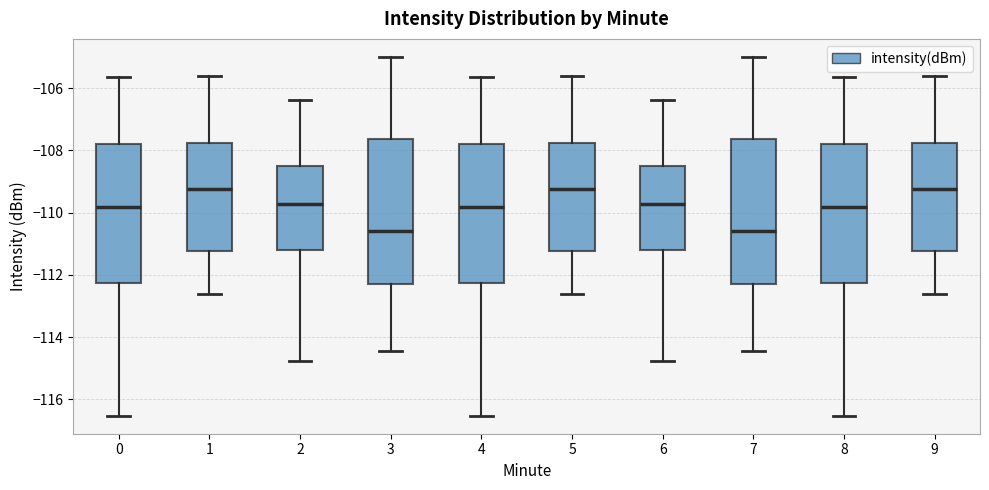

Reading left to right, read every box against the y-axis: the position of its median line, the range the box covers, and the ends of its whiskers. The values are not printed on the chart, so give them approximately, as read against the axis.

0: median -109.8, box -112.2 to -107.8, whiskers -116.6 to -105.6
1: median -109.2, box -111.2 to -107.8, whiskers -112.6 to -105.6
2: median -109.8, box -111.2 to -108.6, whiskers -114.8 to -106.4
3: median -110.6, box -112.4 to -107.6, whiskers -114.4 to -105.0
4: median -109.8, box -112.2 to -107.8, whiskers -116.6 to -105.6
5: median -109.2, box -111.2 to -107.8, whiskers -112.6 to -105.6
6: median -109.8, box -111.2 to -108.6, whiskers -114.8 to -106.4
7: median -110.6, box -112.4 to -107.6, whiskers -114.4 to -105.0
8: median -109.8, box -112.2 to -107.8, whiskers -116.6 to -105.6
9: median -109.2, box -111.2 to -107.8, whiskers -112.6 to -105.6